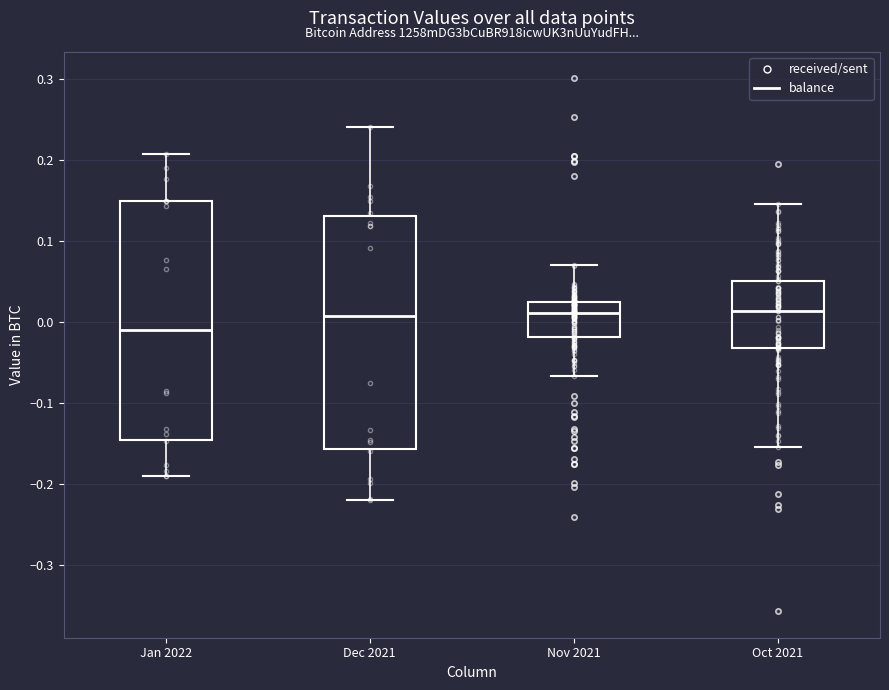

Reading left to right, read every box against the y-axis: the position of its median line, the range the box covers, and the ends of its whiskers. The values are not printed on the chart, so give them approximately, as read against the axis.

Jan 2022: median -0.01, box -0.15 to 0.15, whiskers -0.19 to 0.21
Dec 2021: median 0.01, box -0.16 to 0.13, whiskers -0.22 to 0.24
Nov 2021: median 0.01, box -0.02 to 0.02, whiskers -0.07 to 0.07
Oct 2021: median 0.01, box -0.03 to 0.05, whiskers -0.15 to 0.15